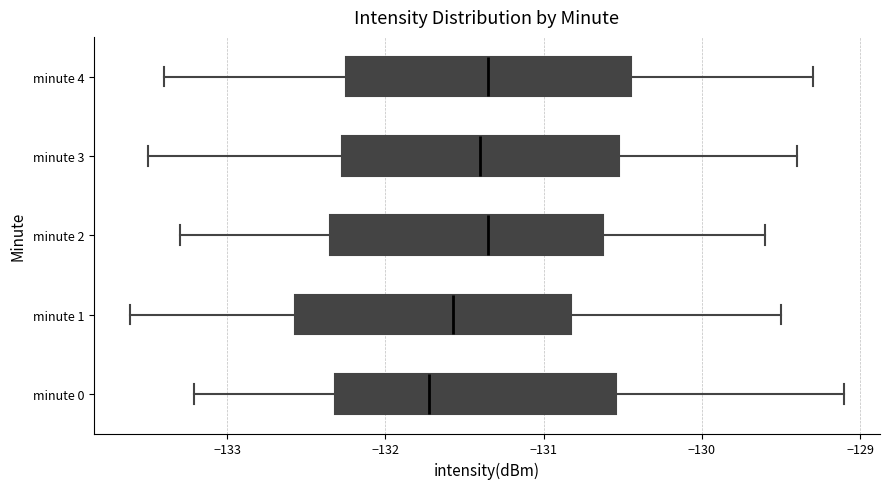

Where does the right whisker of the box for minute 1 end on the x-axis? The values are not printed on the chart, so give them approximately, as read against the axis.

-129.5